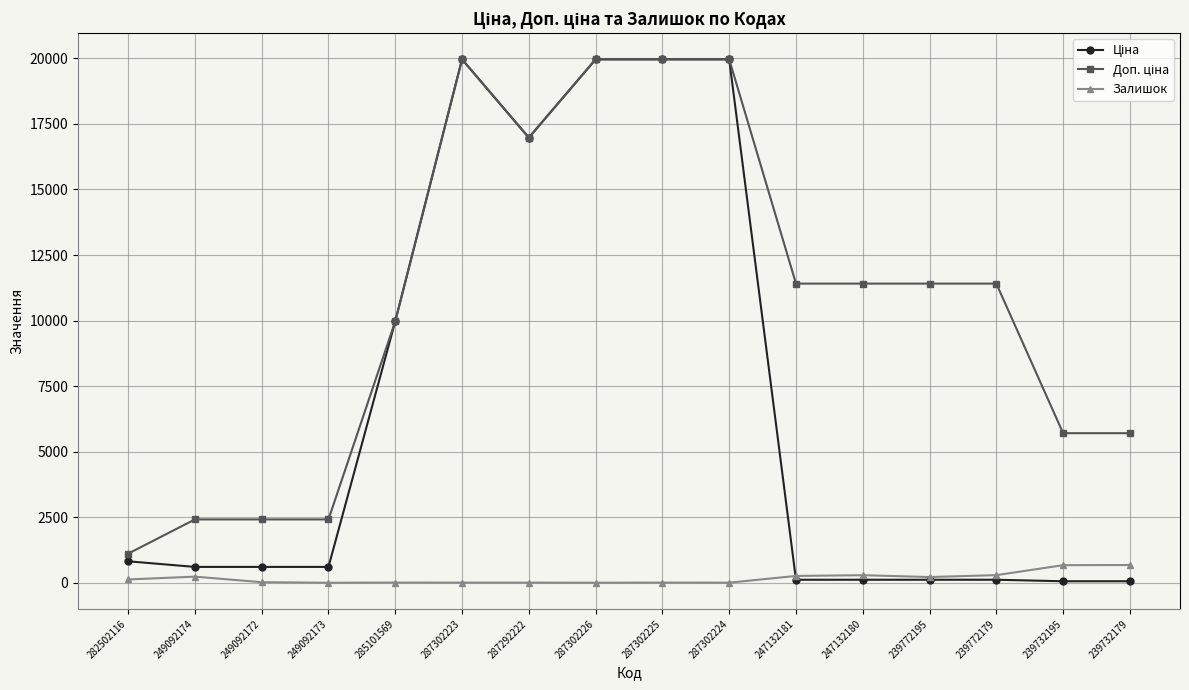

What is the greatest value displayed?

19964.2